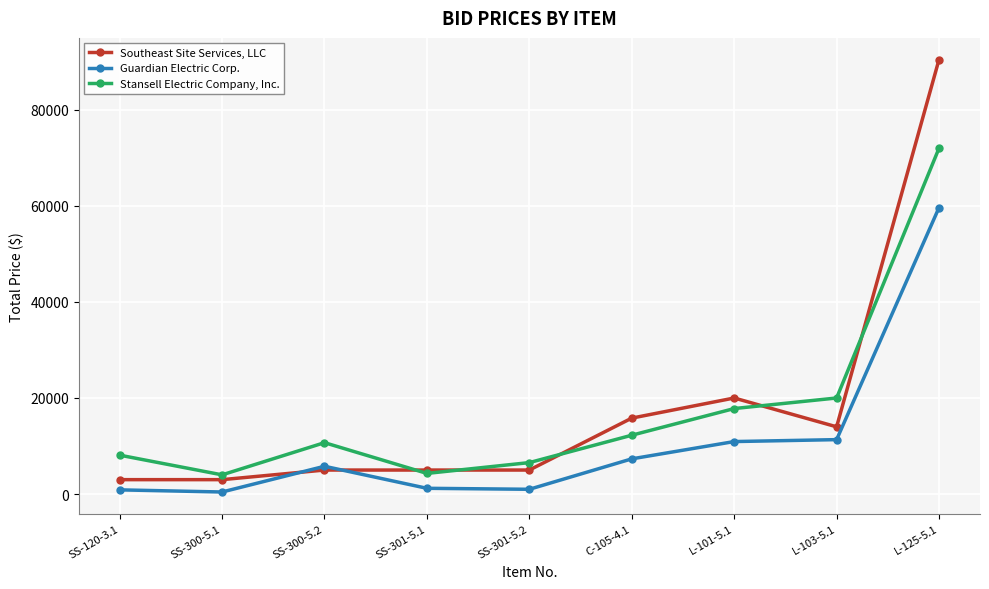

Which series has the largest range (max minus min)?

Southeast Site Services, LLC